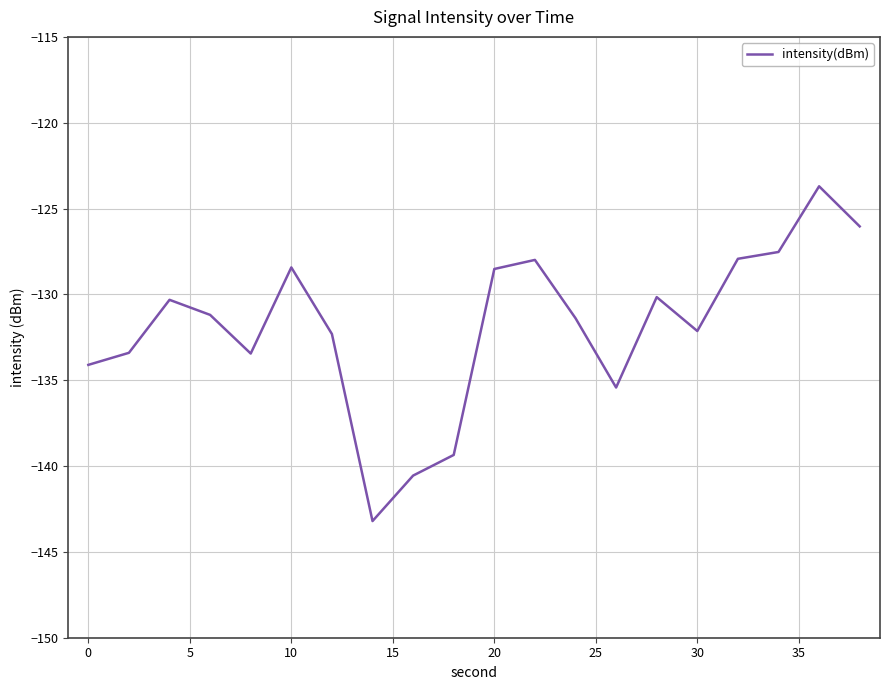

What is the difference between the maximum and minimum values?

19.5